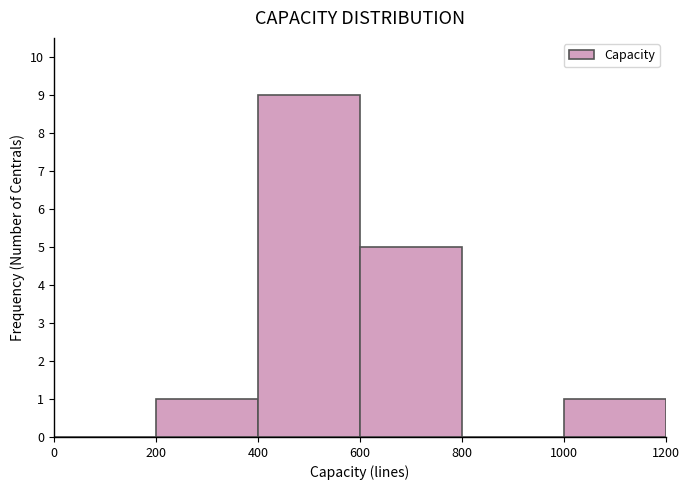

How tall is the bar that spans 200 to 400 on the x-axis? The values are not printed on the chart, so give them approximately, as read against the axis.

1